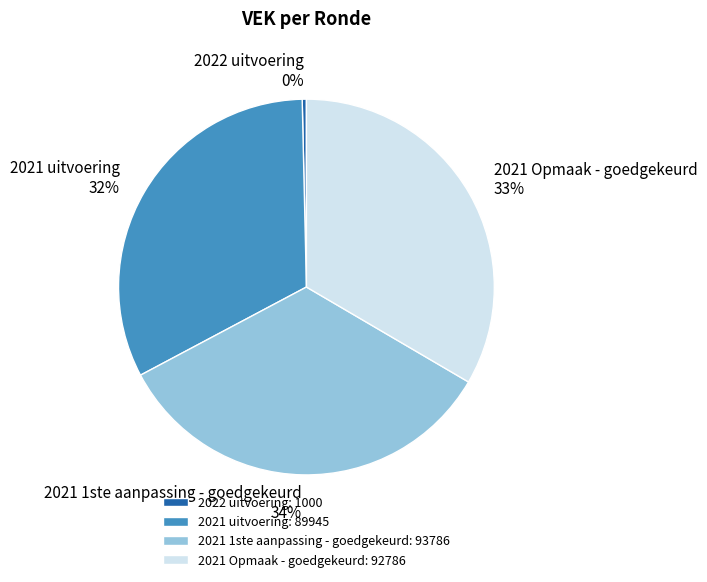

To the nearest percent, what is the average slice percentage?

25%